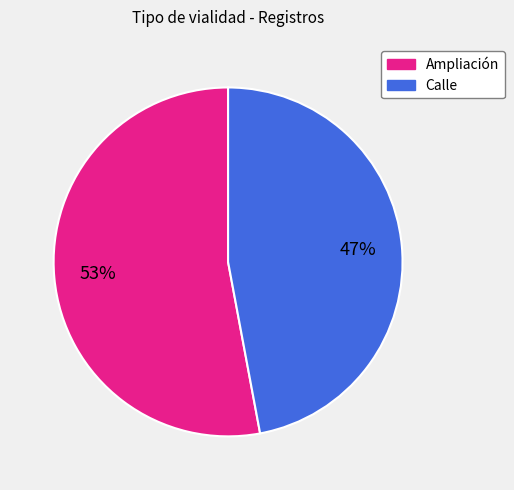

Is it true that Calle is 62% of the pie?

False